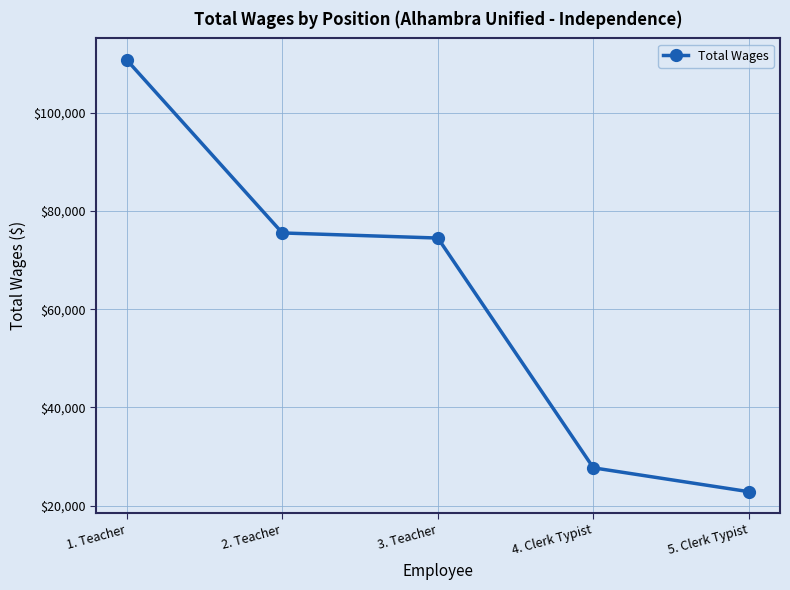

Reading left to right, list all the values displayed in this chart.

1. Teacher=110703	2. Teacher=75511	3. Teacher=74473	4. Clerk Typist=27719	5. Clerk Typist=22860